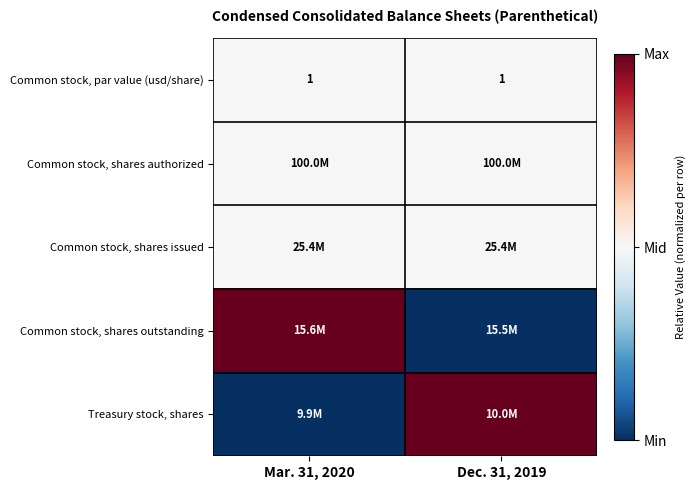

Between Dec. 31, 2019 and Mar. 31, 2020, which is larger?

Dec. 31, 2019